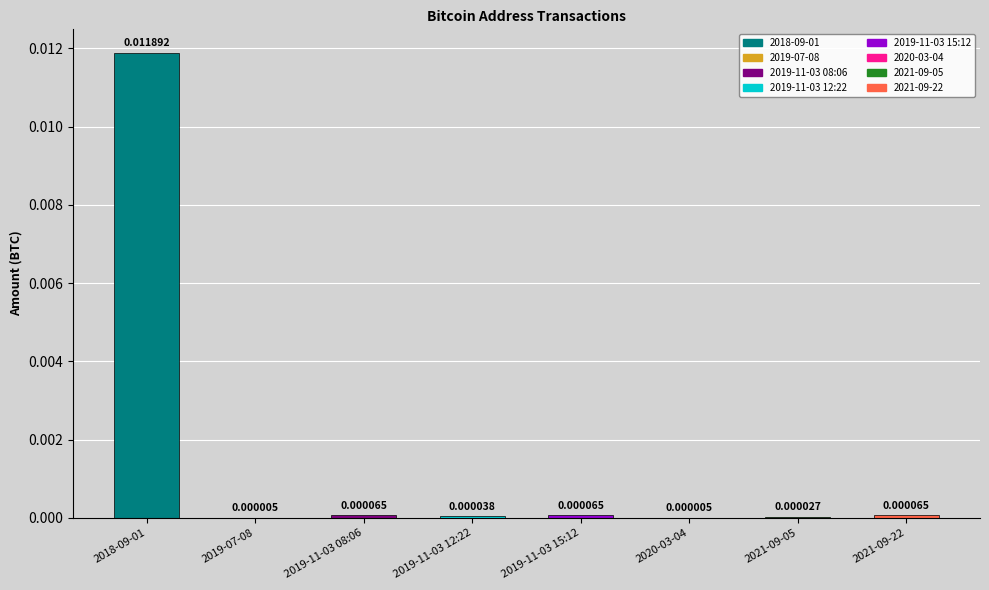

Is it true that the value at 2019-11-03 12:22 is -0.0?

False